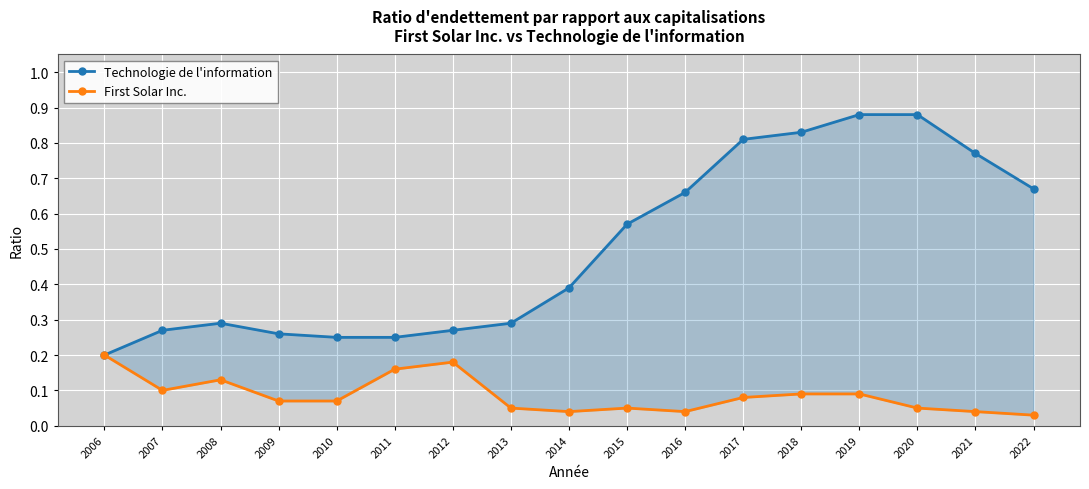

How many distinct data groups are displayed?

2